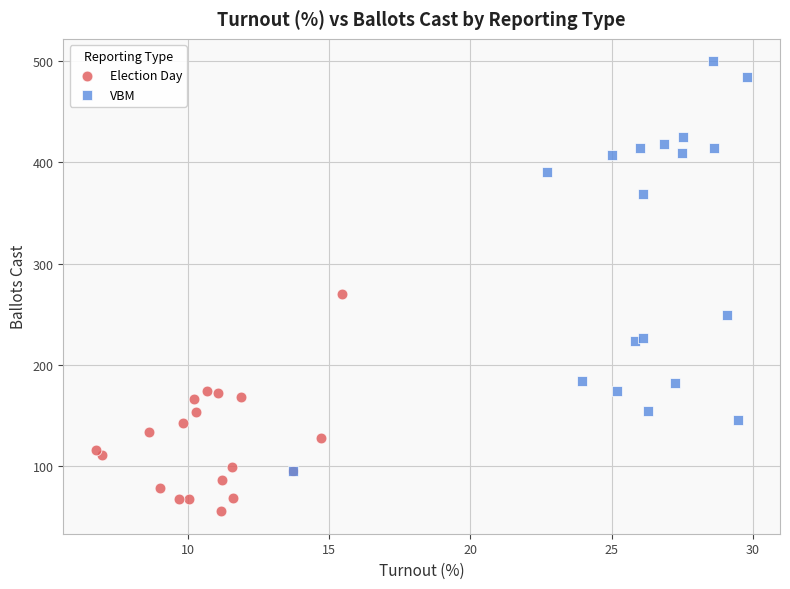

Which series has the largest Y range (max minus min)?

VBM